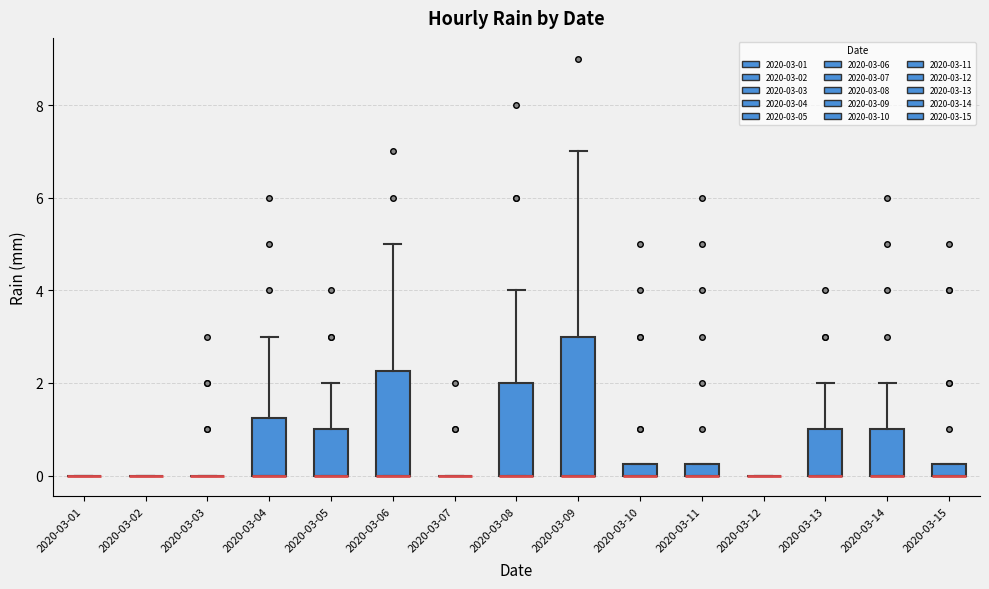

Which box is the tallest, from its lower edge to its upper edge?

2020-03-09